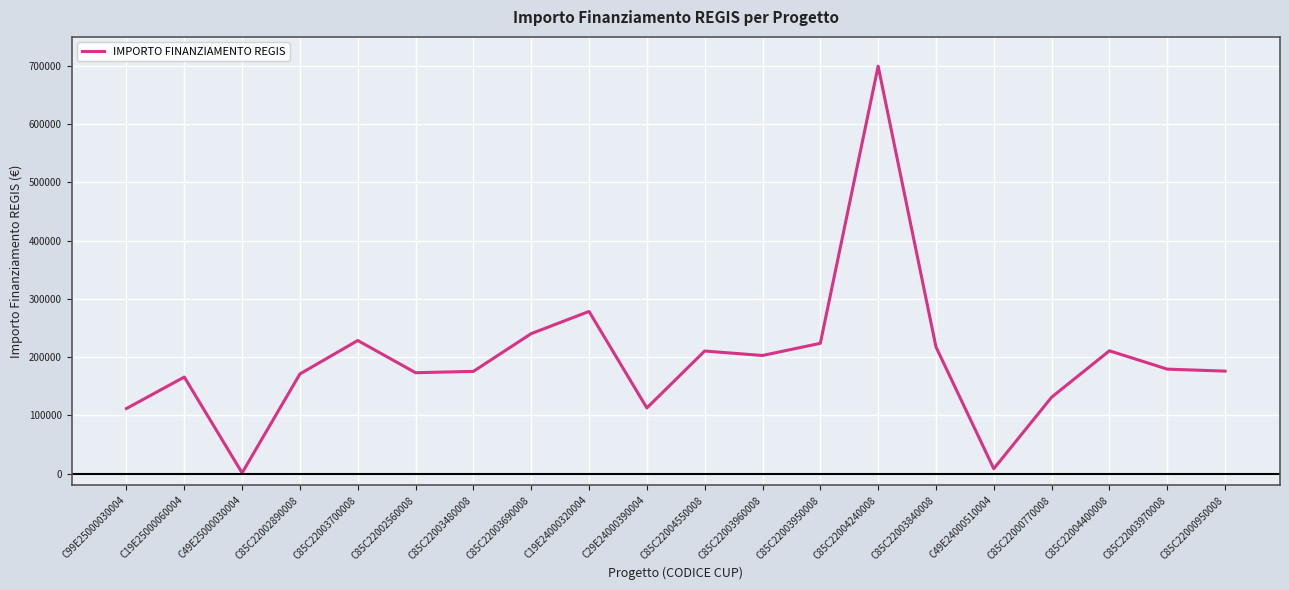

What is the average value?

195973.2